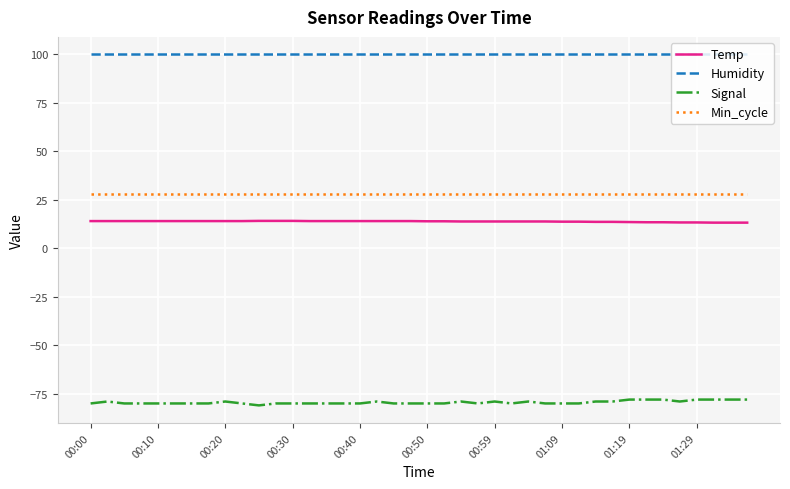

Which series has the largest total across all categories?

Humidity